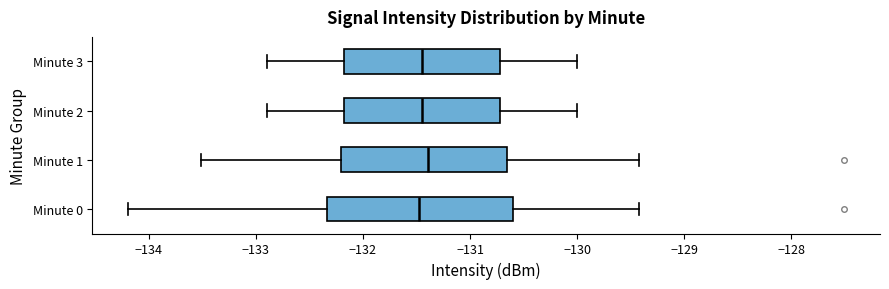

Reading bottom to top, transcribe this box plot: for each box, give where its median line is, the range the box spans, and where its two whiskers end, as read against the x-axis. The values are not printed on the chart, so give them approximately, as read against the axis.

Minute 0: median -131.5, box -132.3 to -130.6, whiskers -134.2 to -129.4
Minute 1: median -131.4, box -132.2 to -130.7, whiskers -133.5 to -129.4
Minute 2: median -131.4, box -132.2 to -130.7, whiskers -132.9 to -130.0
Minute 3: median -131.4, box -132.2 to -130.7, whiskers -132.9 to -130.0